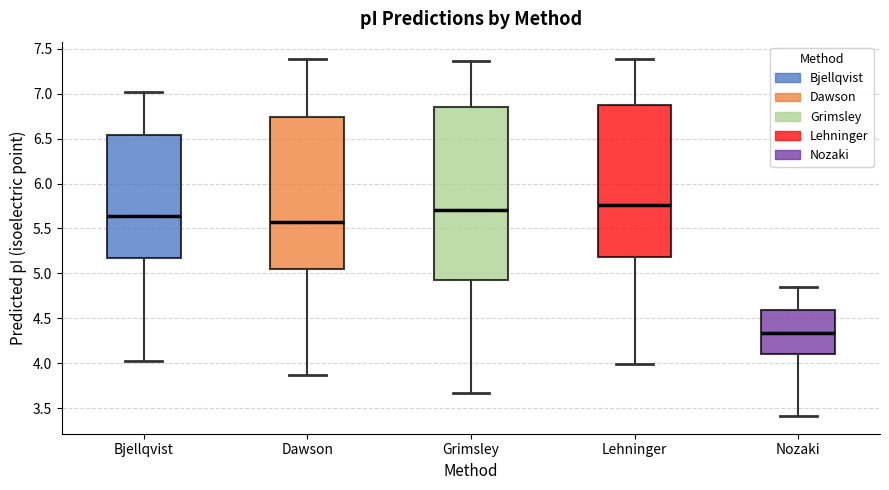

Reading left to right, read every box against the y-axis: the position of its median line, the range the box covers, and the ends of its whiskers. The values are not printed on the chart, so give them approximately, as read against the axis.

Bjellqvist: median 5.65, box 5.15 to 6.55, whiskers 4.00 to 7.00
Dawson: median 5.60, box 5.05 to 6.75, whiskers 3.85 to 7.40
Grimsley: median 5.70, box 4.95 to 6.85, whiskers 3.65 to 7.35
Lehninger: median 5.75, box 5.20 to 6.90, whiskers 4.00 to 7.40
Nozaki: median 4.35, box 4.10 to 4.60, whiskers 3.40 to 4.85